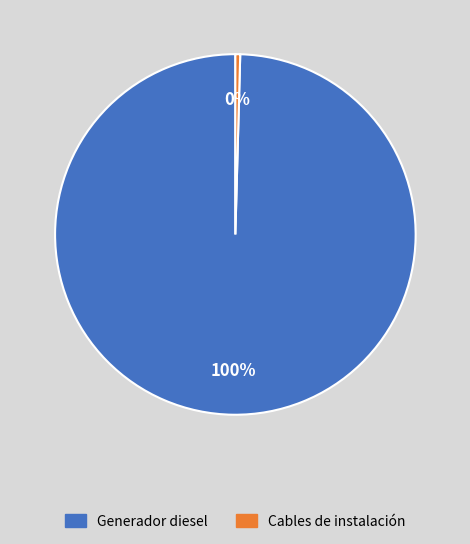

To the nearest percent, what is the combined percentage of Cables de instalación and Generador diesel?

100%